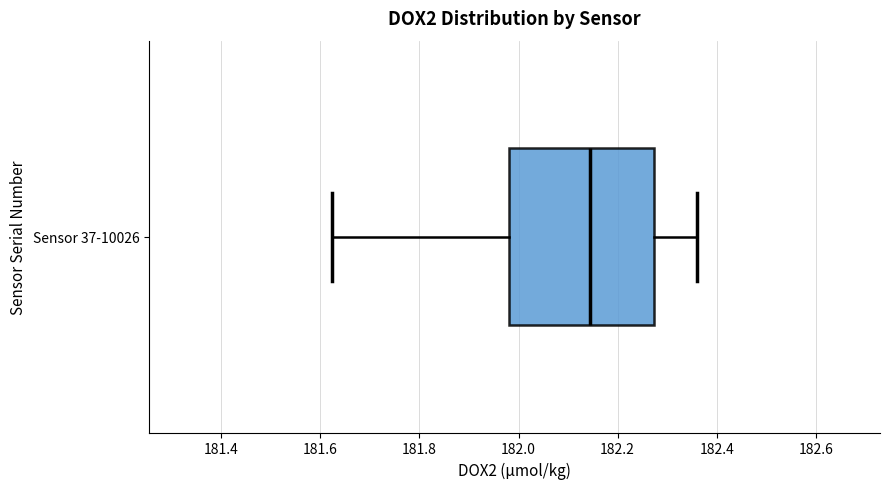

Where does the median line of the box for Sensor 37-10026 sit on the x-axis? The values are not printed on the chart, so give them approximately, as read against the axis.

182.14